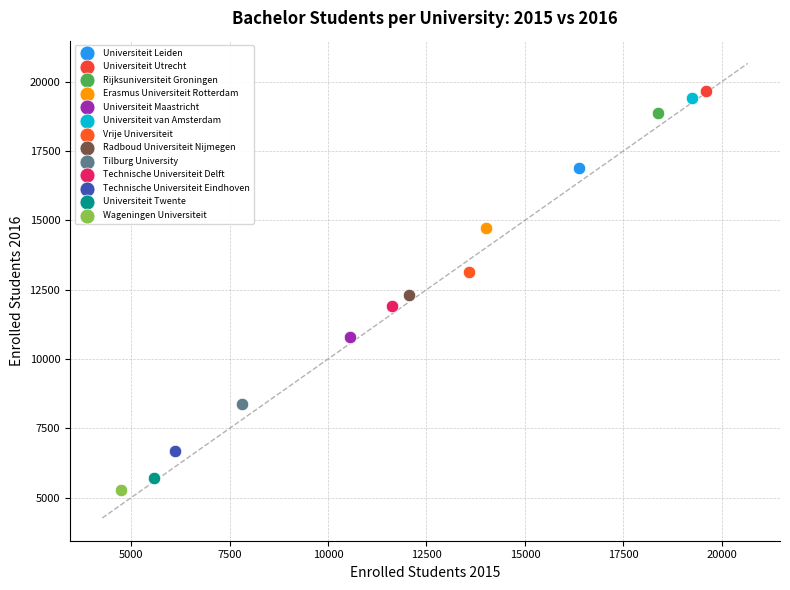

Which series reaches the minimum Y coordinate?

Wageningen Universiteit